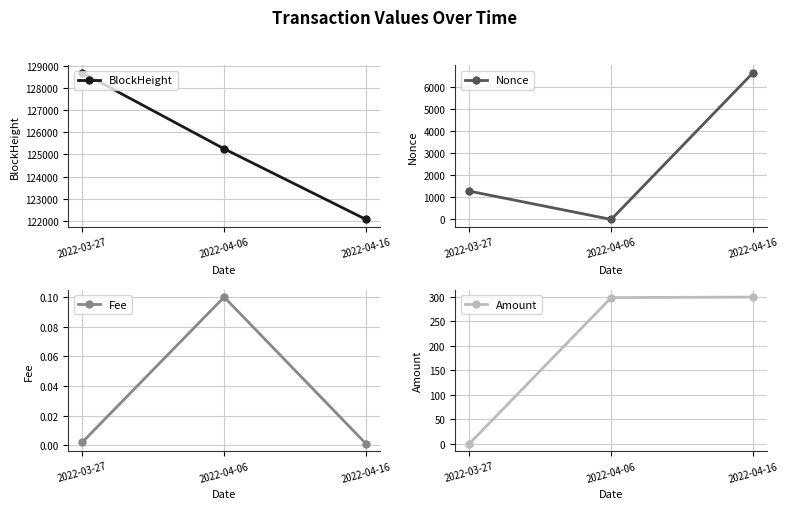

Rank the series by their maximum value, from lowest to highest.

Fee, Amount, Nonce, BlockHeight